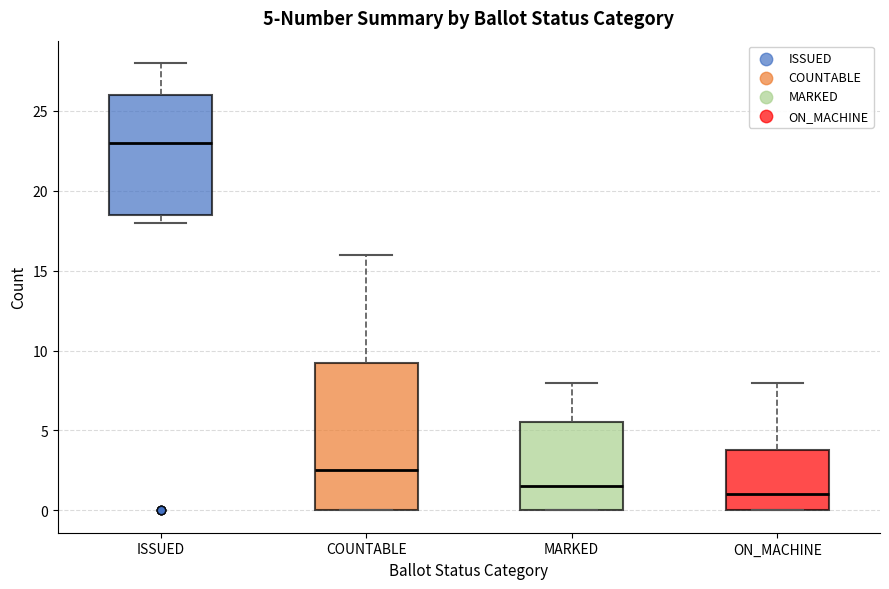

Comparing the boxes themselves (not the whiskers), which one is the tallest?

COUNTABLE